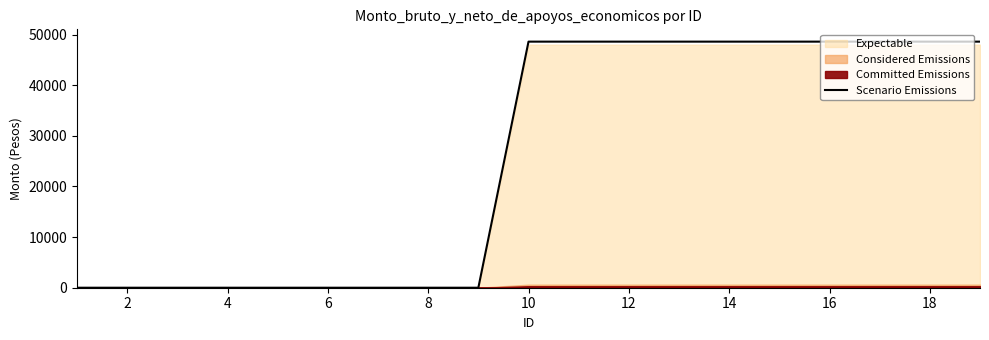

What is the difference between the second highest and minimum values?

48600